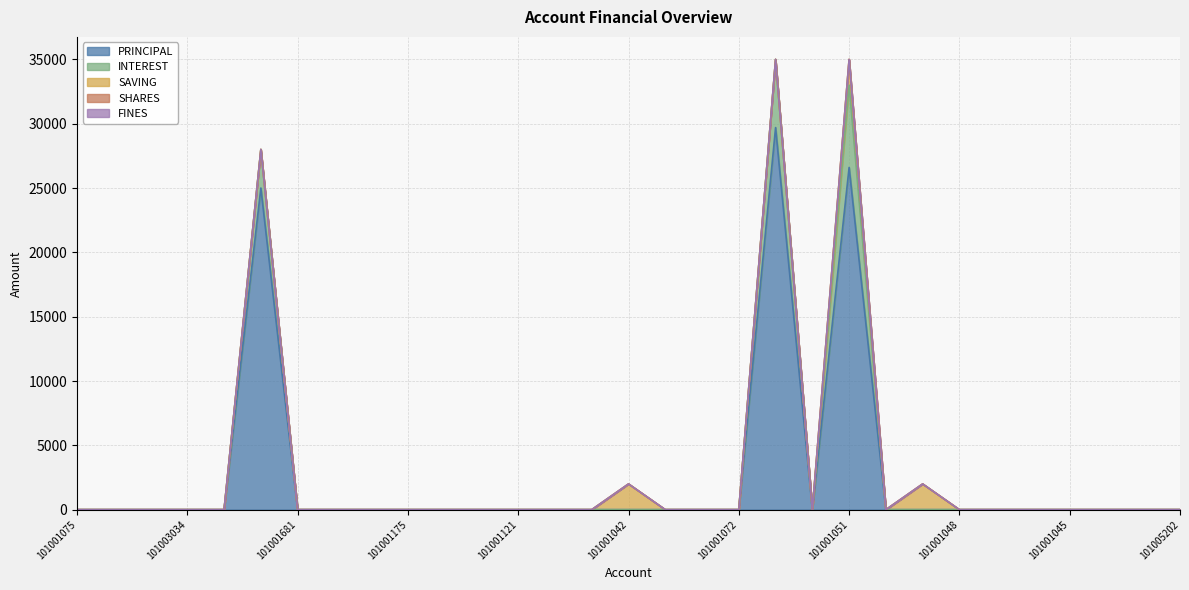

What is the sum of all INTEREST values?

14700